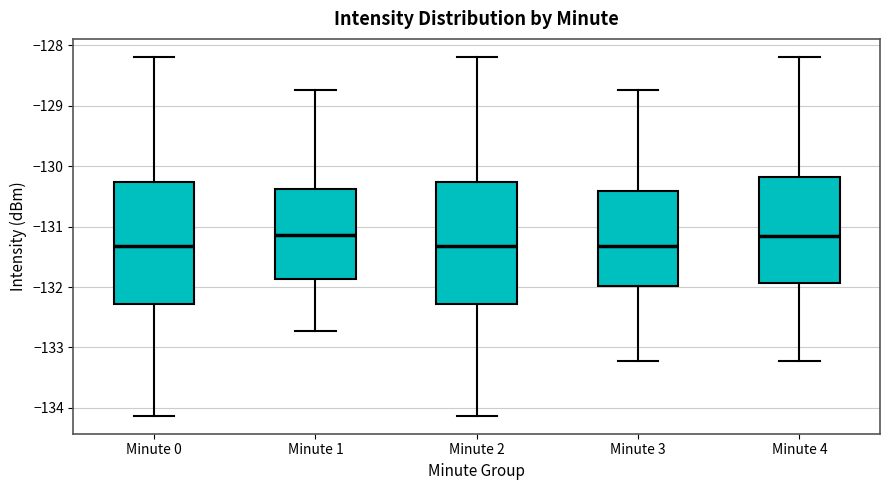

Reading left to right, read every box against the y-axis: the position of its median line, the range the box covers, and the ends of its whiskers. The values are not printed on the chart, so give them approximately, as read against the axis.

Minute 0: median -131.3, box -132.3 to -130.3, whiskers -134.1 to -128.2
Minute 1: median -131.1, box -131.9 to -130.4, whiskers -132.7 to -128.7
Minute 2: median -131.3, box -132.3 to -130.3, whiskers -134.1 to -128.2
Minute 3: median -131.3, box -132.0 to -130.4, whiskers -133.2 to -128.7
Minute 4: median -131.2, box -131.9 to -130.2, whiskers -133.2 to -128.2